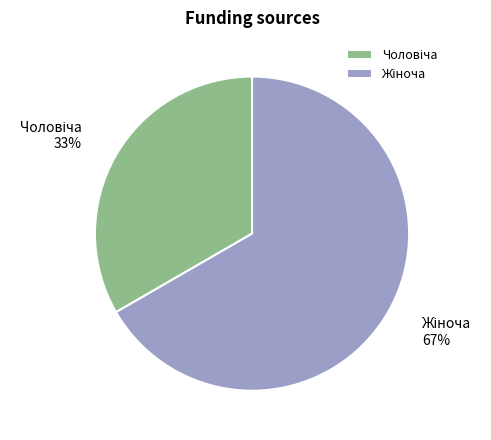

To the nearest percent, what is the average slice percentage?

50%